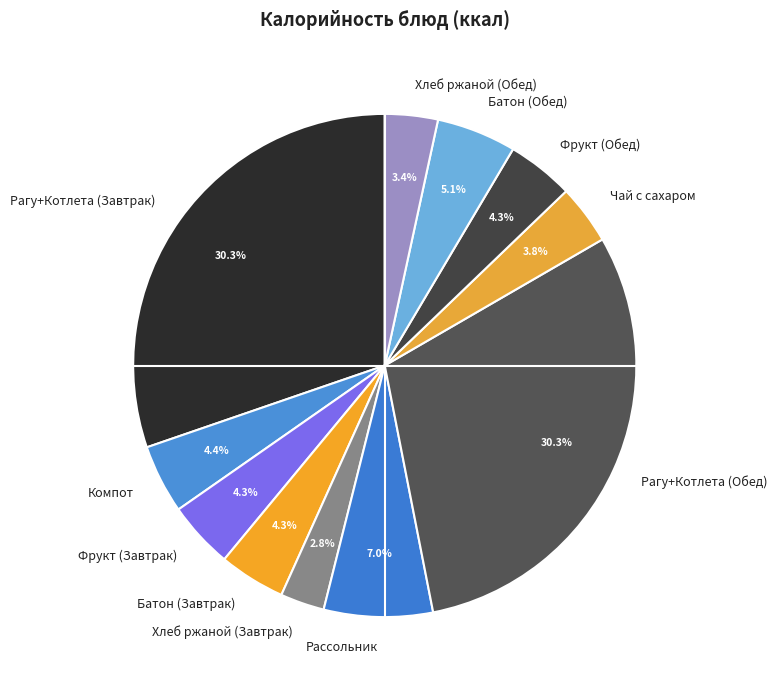

Does Чай с сахаром account for over 50% of the chart?

No